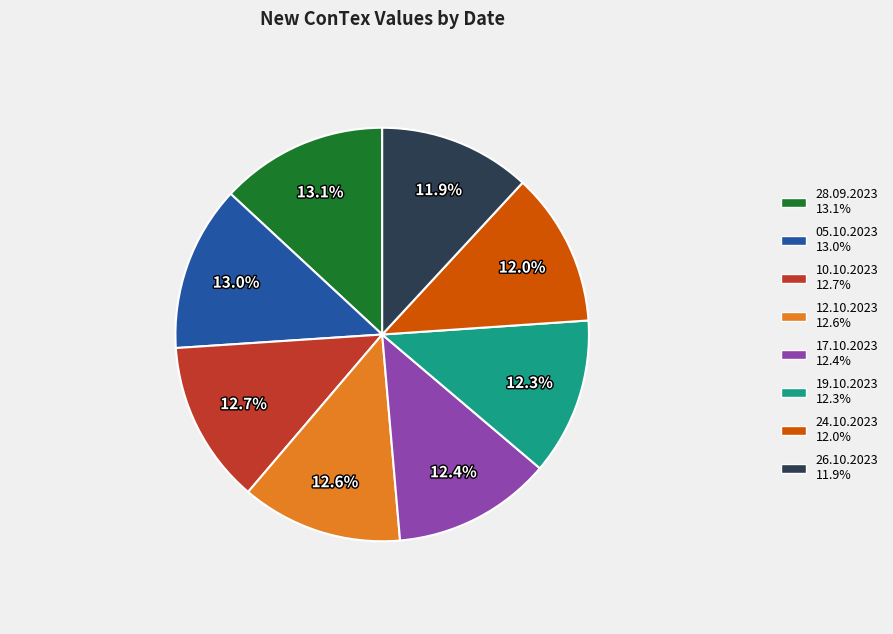

What is the ratio of the value at 19.10.2023 to the value at 10.10.2023?

1.0